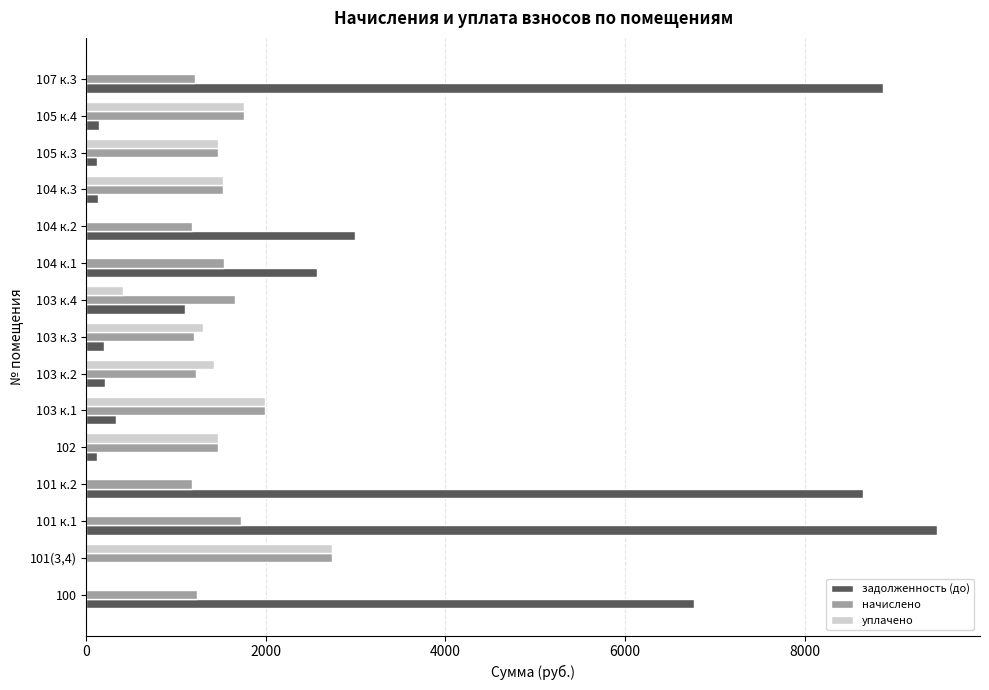

Which series has the largest total across all categories?

задолженность (до)